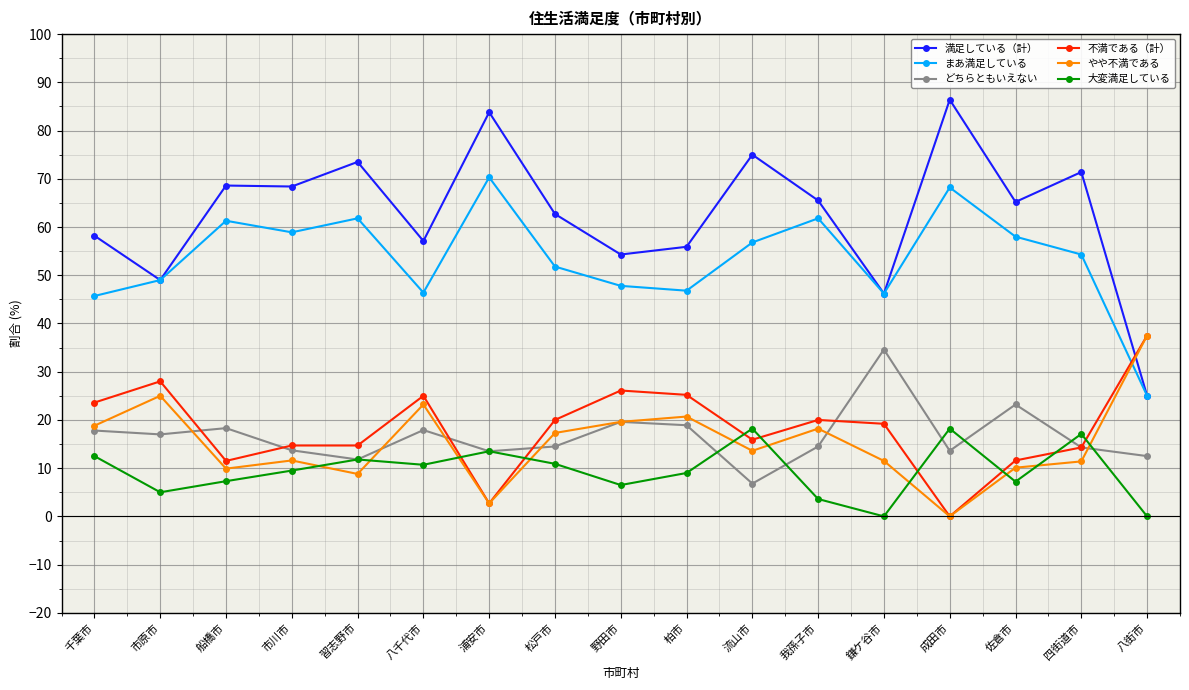

Between which two adjacent categories do 不満である（計） and 満足している（計） first intersect?

四街道市 and 八街市